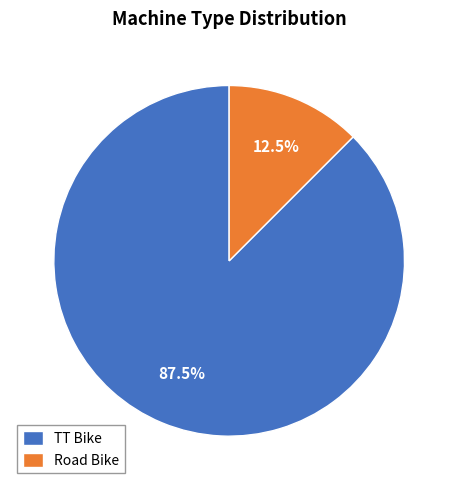

To the nearest percent, what is the difference between the TT Bike and Road Bike slice percentages?

75%